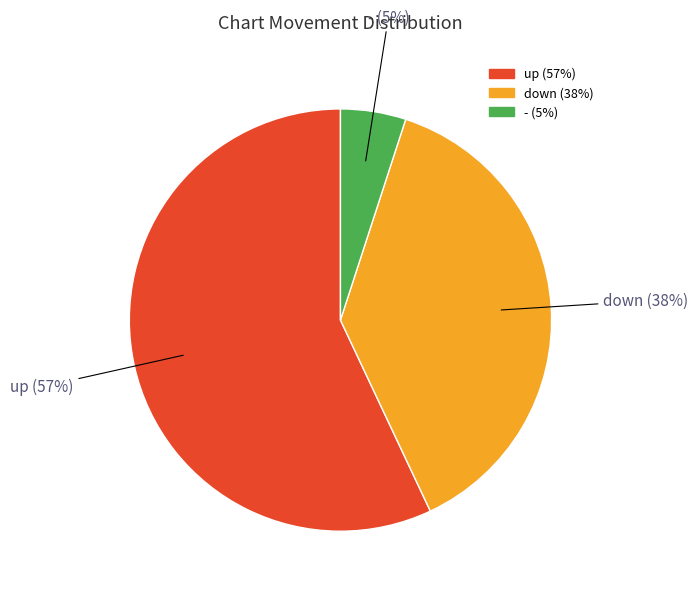

Count the number of slices in the pie.

3